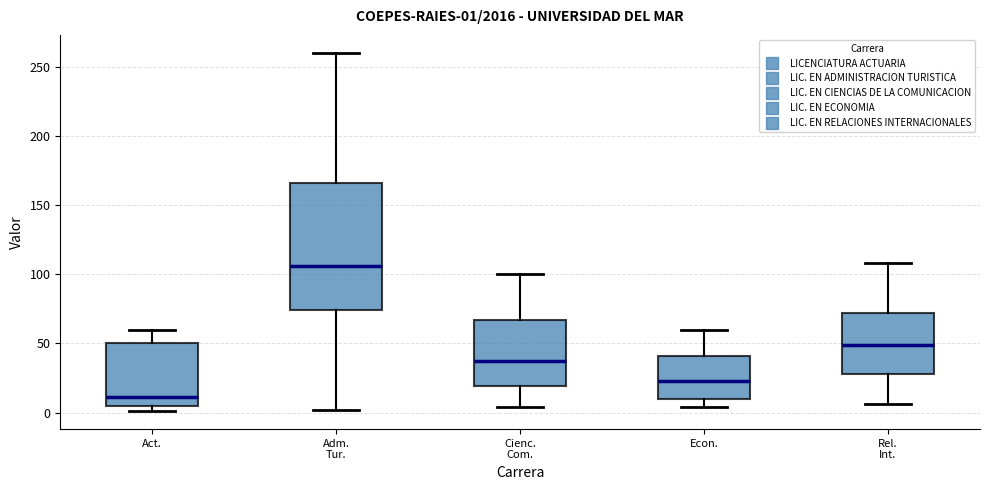

Which box's median line is the highest?

Adm. Tur.